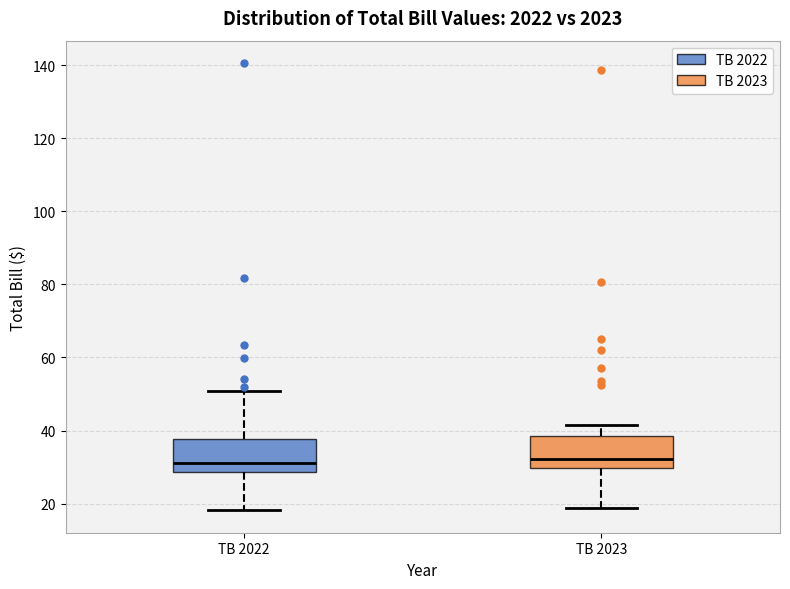

Reading left to right, read every box against the y-axis: the position of its median line, the range the box covers, and the ends of its whiskers. The values are not printed on the chart, so give them approximately, as read against the axis.

TB 2022: median 32, box 28 to 38, whiskers 18 to 50
TB 2023: median 32, box 30 to 38, whiskers 18 to 42